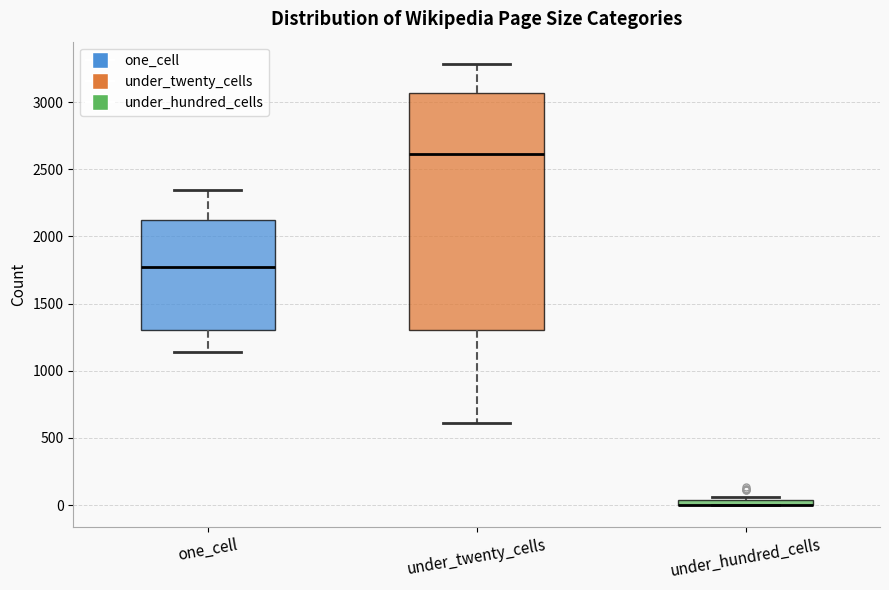

Comparing the boxes themselves (not the whiskers), which one is the tallest?

under_twenty_cells